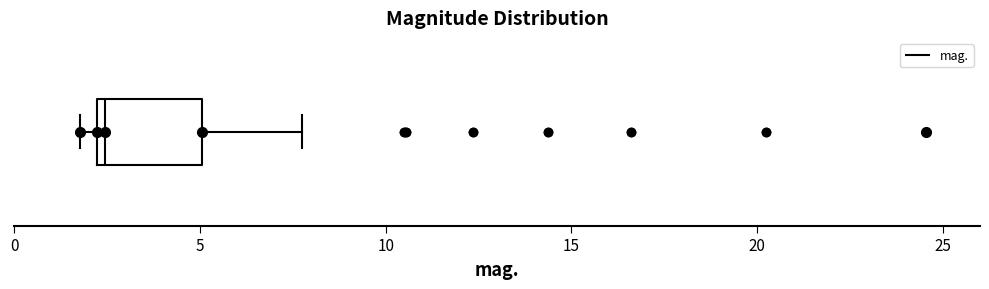

Transcribe this box plot: give where the median line is, the range the box spans, and where the two whiskers end, as read against the x-axis. The values are not printed on the chart, so give them approximately, as read against the axis.

median 2.5, box 2.0 to 5.0, whiskers 2.0 (just left of the box's left edge) to 7.5